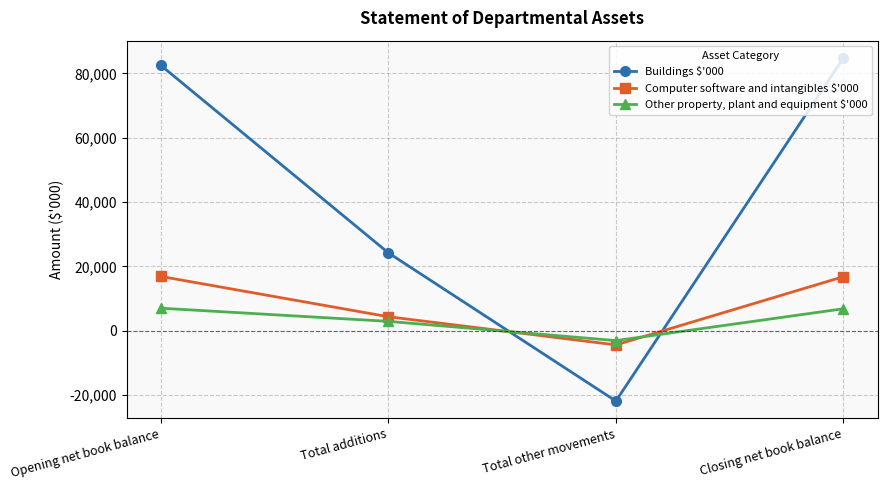

Between Total other movements and Closing net book balance, which series saw the biggest shift?

Buildings $'000